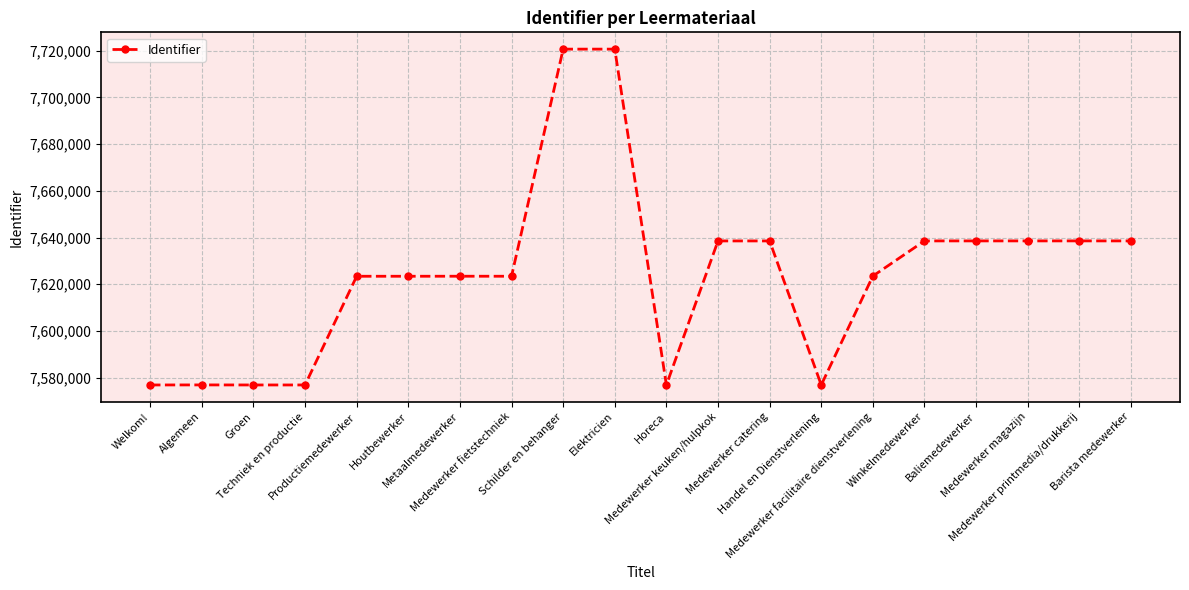

What is the maximum value shown in the chart?

7720645